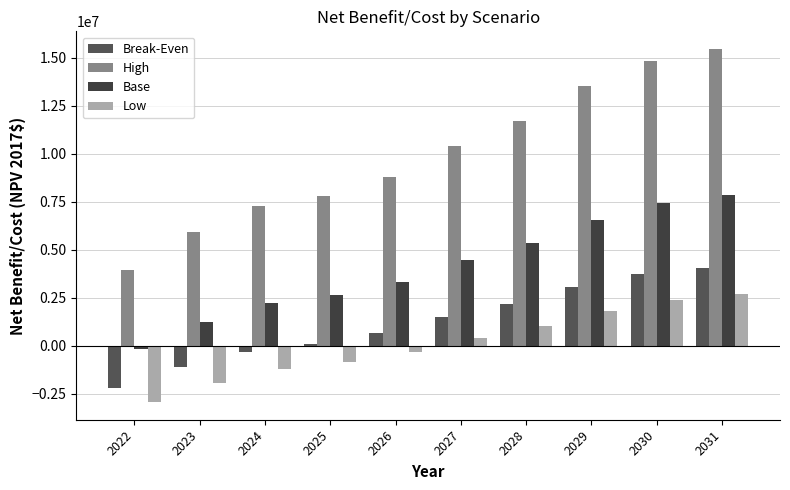

What is the value of the High bar at the 6th from the left?

10420817.7